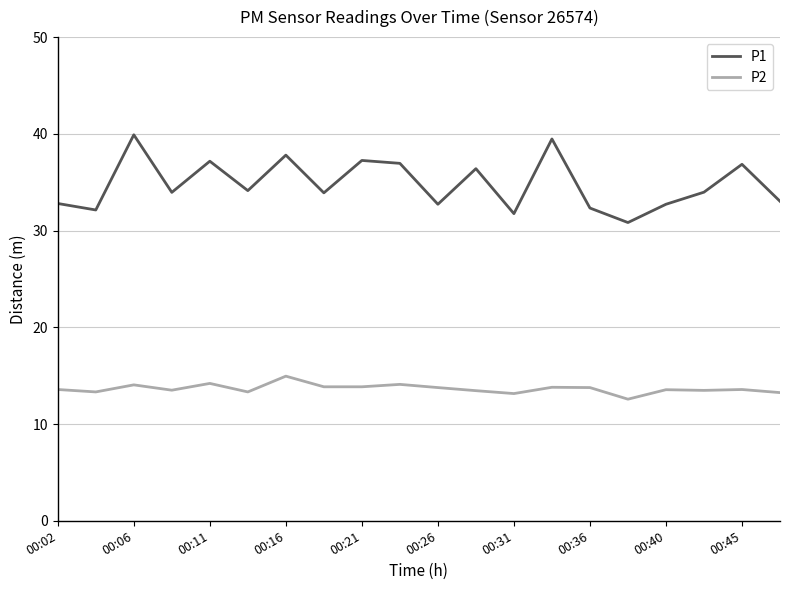

How many distinct data groups are displayed?

2